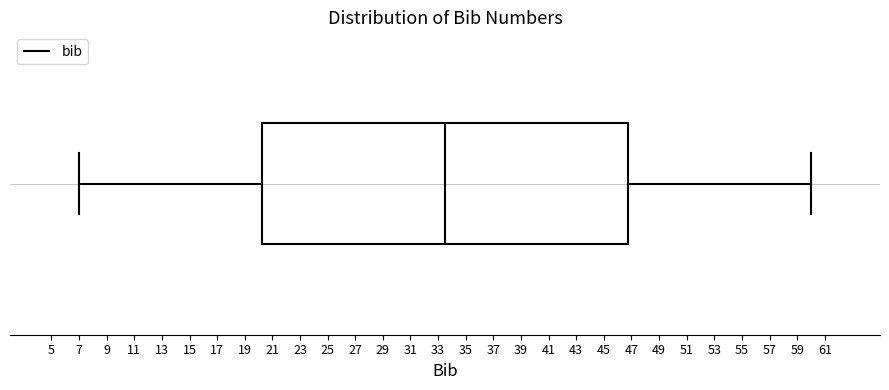

Transcribe this box plot: give where the median line is, the range the box spans, and where the two whiskers end, as read against the x-axis. The values are not printed on the chart, so give them approximately, as read against the axis.

median 33.6, box 20.2 to 46.8, whiskers 7.0 to 60.0